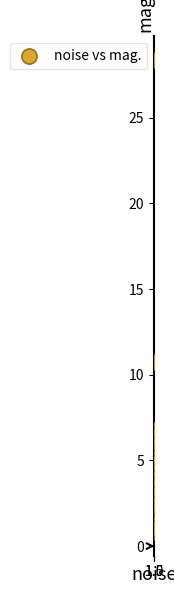

What Y value in the scatter plot is closest to 14?

10.7